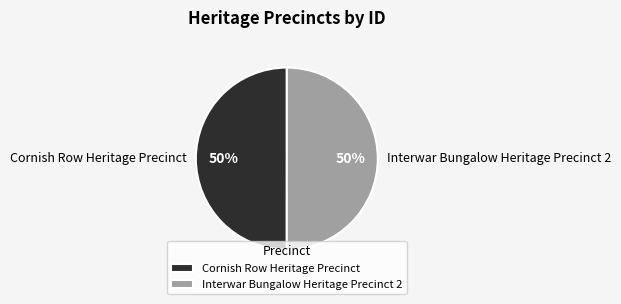

The Interwar Bungalow Heritage Precinct 2 slice represents 44% of the pie. True or false?

False